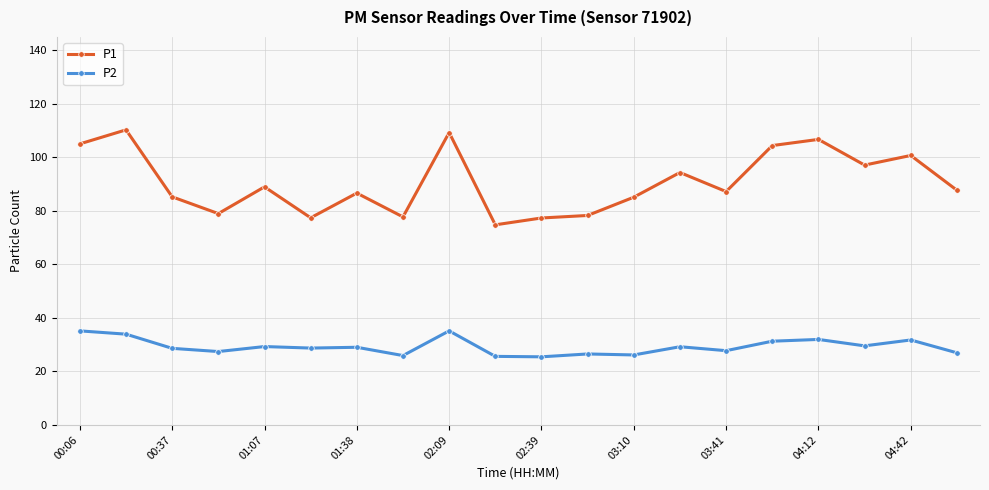

Which series has the largest total across all categories?

P1